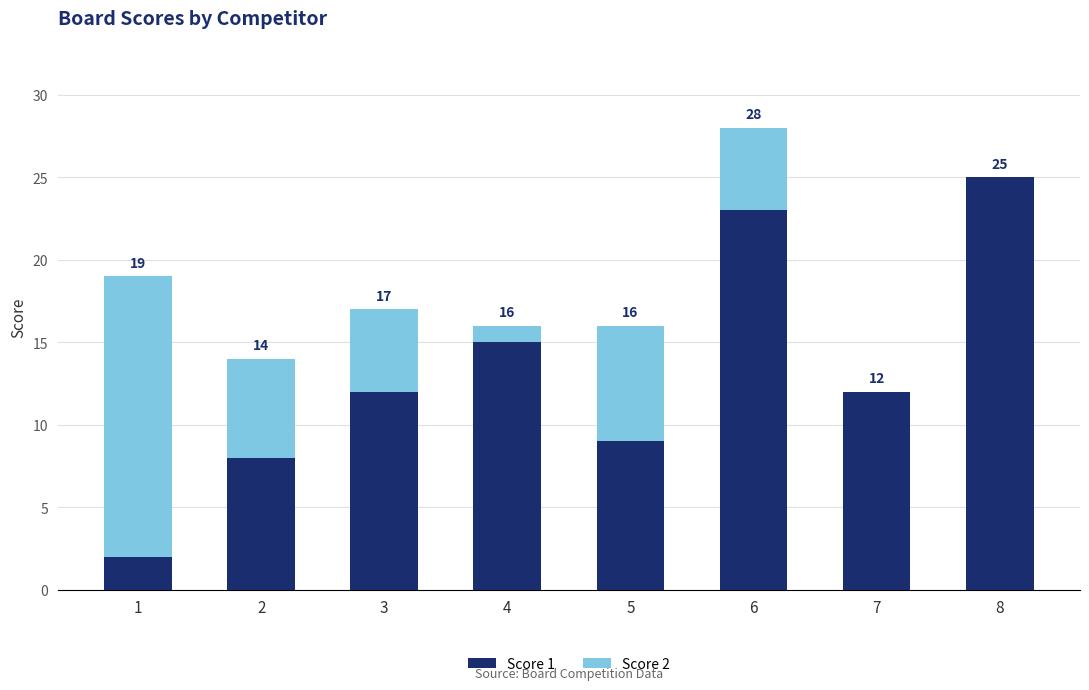

Between 4 and 7, which is larger?

4